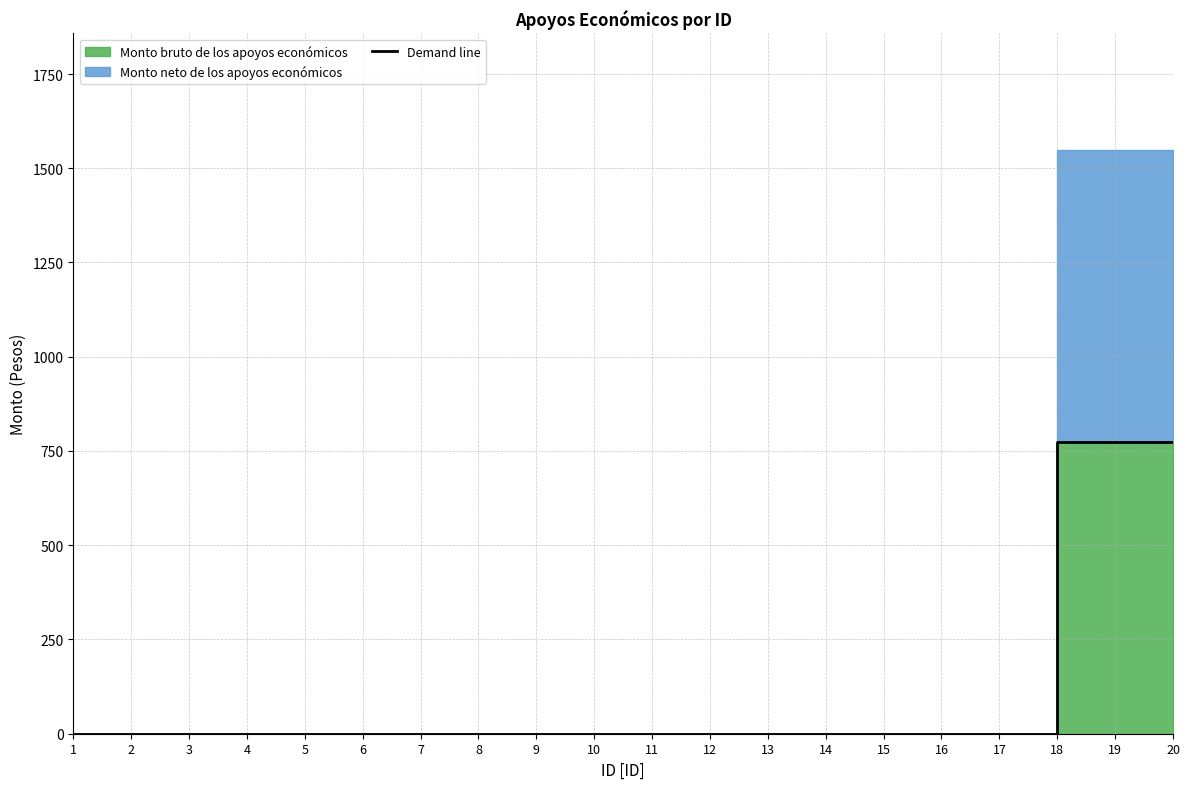

Which label corresponds to the smallest value in the chart?

1